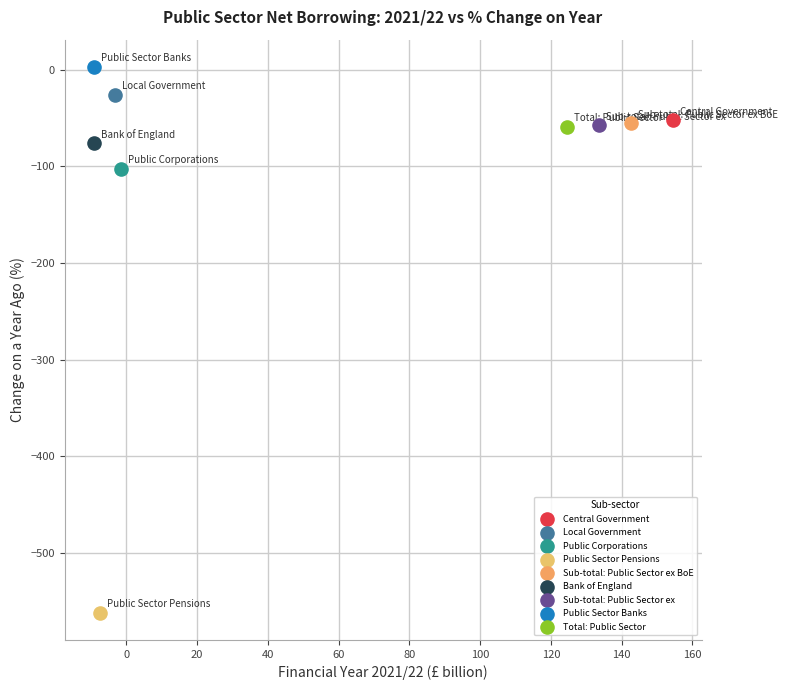

What are all the series names shown in the legend?

Central Government, Local Government, Public Corporations, Public Sector Pensions, Sub-total: Public Sector ex BoE, Bank of England, Sub-total: Public Sector ex, Public Sector Banks, Total: Public Sector